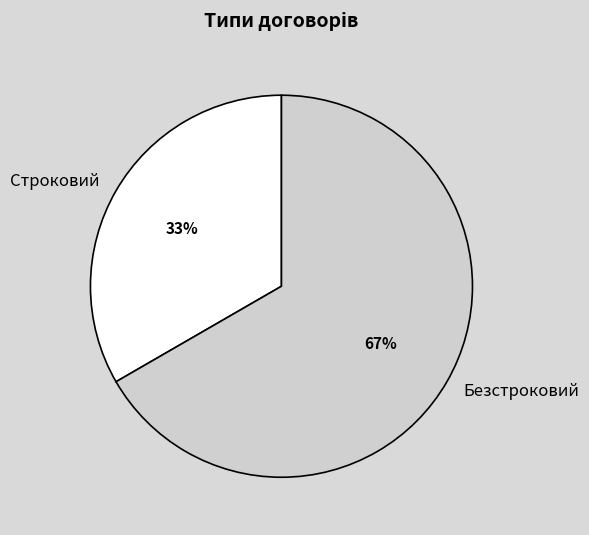

Is Безстроковий the majority of the pie?

Yes